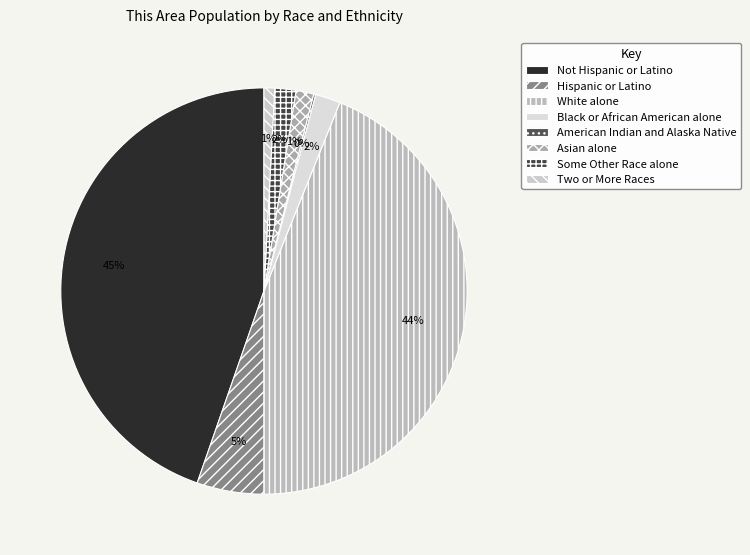

Which category has the biggest portion of the pie?

Not Hispanic or Latino